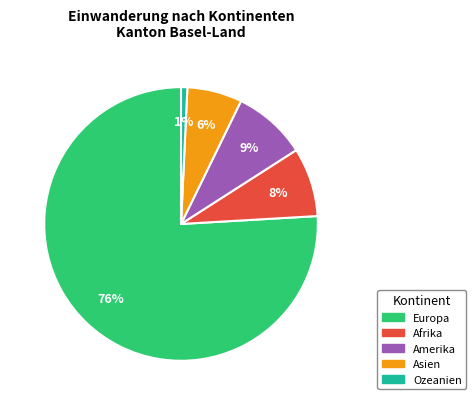

Count the number of slices in the pie.

5